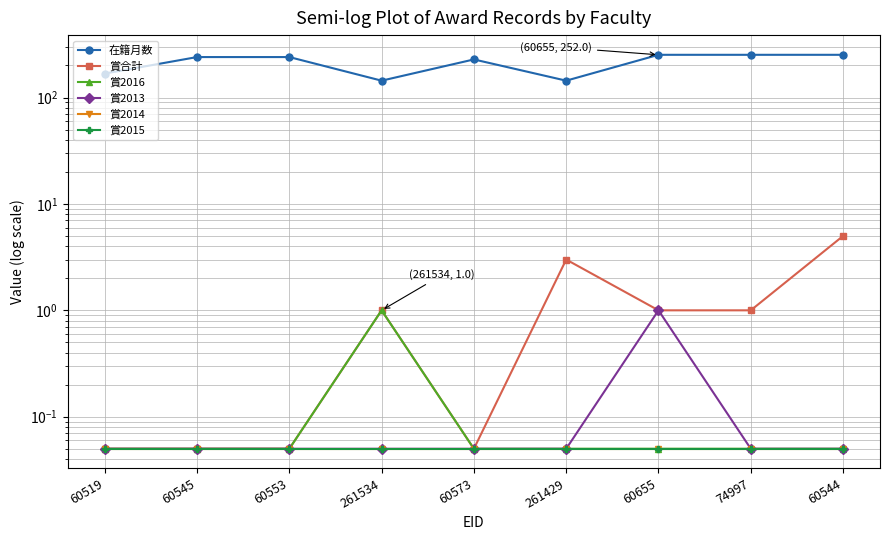

Reading left to right, transcribe all the data shown in this chart.

在籍月数: 60519=168.0	60545=240.0	60553=240.0	261534=144.0	60573=228.0	261429=144.0	60655=252.0	74997=252.0	60544=252.0
賞合計: 60519=0.1	60545=0.1	60553=0.1	261534=1.0	60573=0.1	261429=3.0	60655=1.0	74997=1.0	60544=5.0
賞2016: 60519=0.1	60545=0.1	60553=0.1	261534=1.0	60573=0.1	261429=0.1	60655=0.1	74997=0.1	60544=0.1
賞2013: 60519=0.1	60545=0.1	60553=0.1	261534=0.1	60573=0.1	261429=0.1	60655=1.0	74997=0.1	60544=0.1
賞2014: 60519=0.1	60545=0.1	60553=0.1	261534=0.1	60573=0.1	261429=0.1	60655=0.1	74997=0.1	60544=0.1
賞2015: 60519=0.1	60545=0.1	60553=0.1	261534=0.1	60573=0.1	261429=0.1	60655=0.1	74997=0.1	60544=0.1